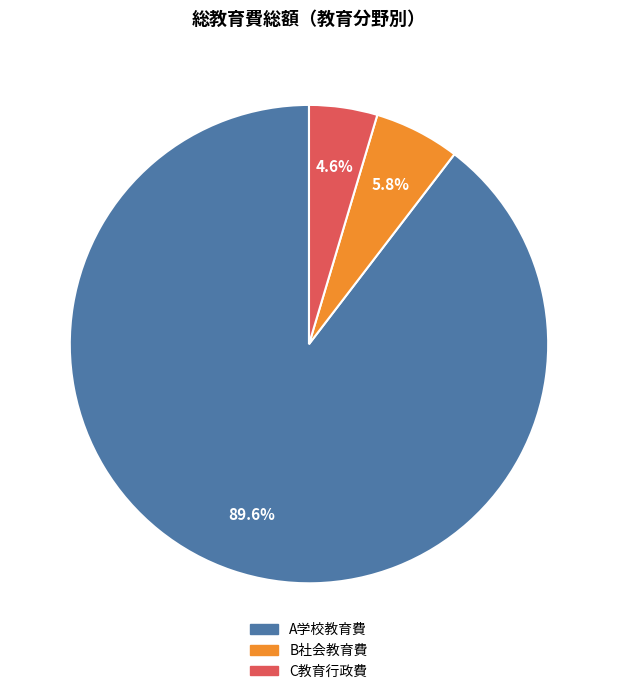

Which category has the smallest portion of the pie?

C教育行政費